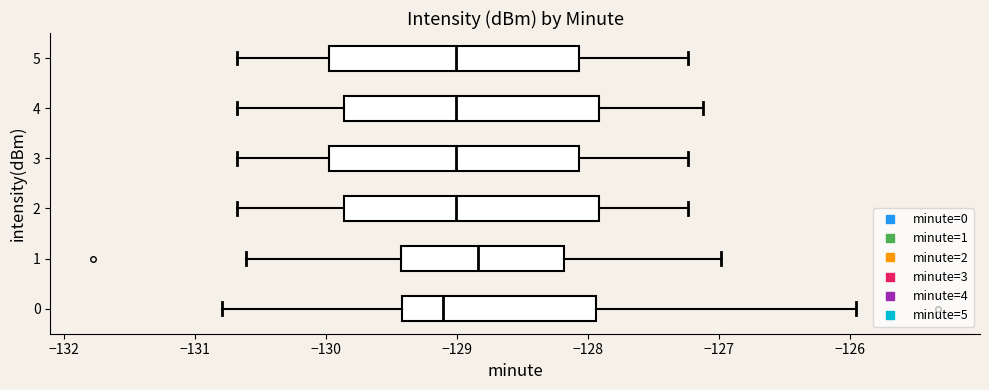

Which box's median line is the furthest to the left?

0